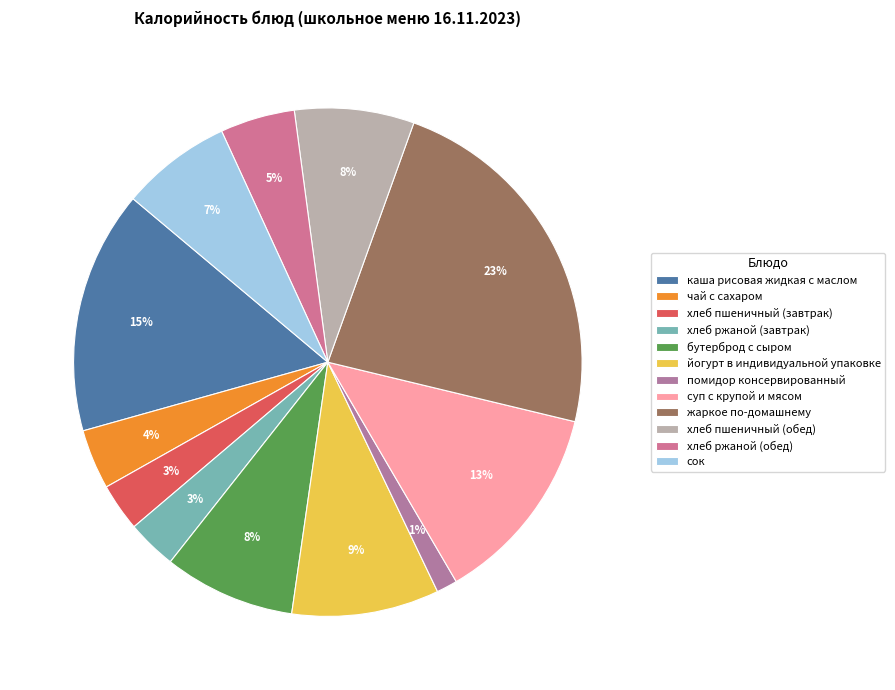

Is it true that жаркое по-домашнему is 23% of the pie?

True